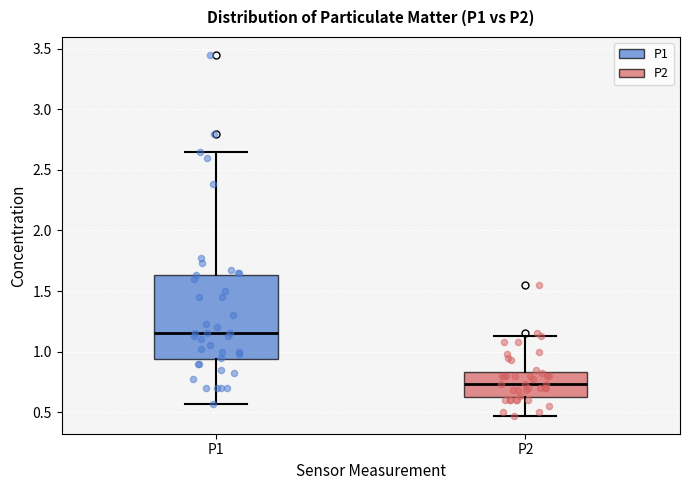

Reading left to right, transcribe this box plot: for each box, give where its median line is, the range the box spans, and where its two whiskers end, as read against the y-axis. The values are not printed on the chart, so give them approximately, as read against the axis.

P1: median 1.15, box 0.95 to 1.65, whiskers 0.55 to 2.65
P2: median 0.75, box 0.60 to 0.85, whiskers 0.45 to 1.15